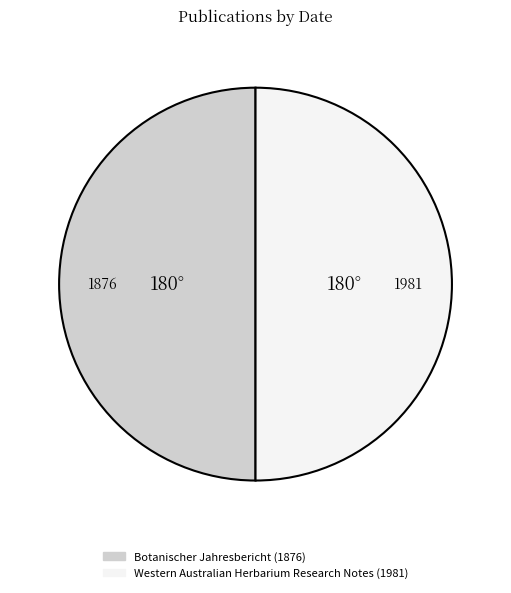

The Botanischer Jahresbericht (1876) slice represents 50% of the pie. True or false?

True